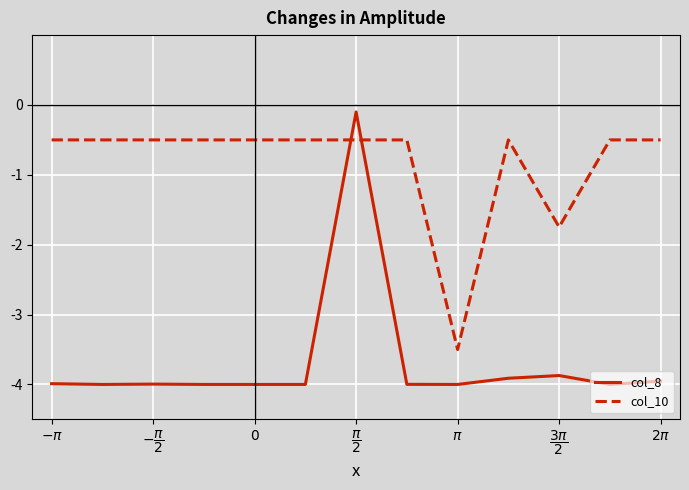

Is this an area chart (filled region under the line)?

No